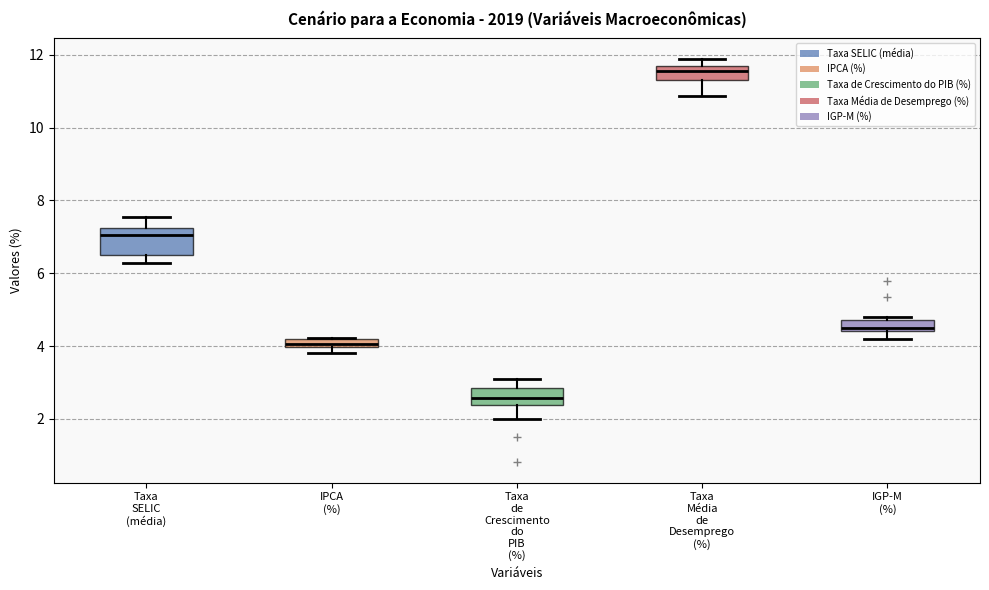

Comparing the boxes themselves (not the whiskers), which one is the tallest?

Taxa SELIC (média)